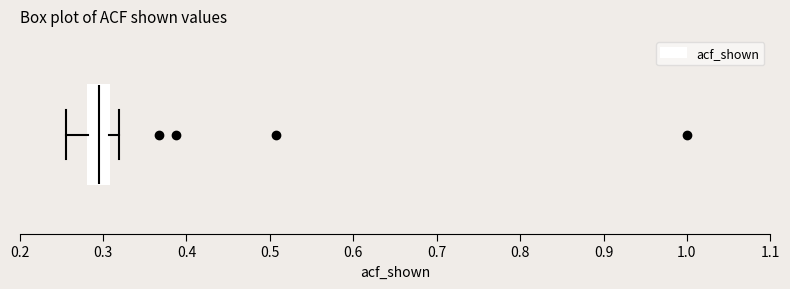

Transcribe this box plot: give where the median line is, the range the box spans, and where the two whiskers end, as read against the x-axis. The values are not printed on the chart, so give them approximately, as read against the axis.

median 0.29, box 0.28 to 0.31, whiskers 0.26 to 0.32